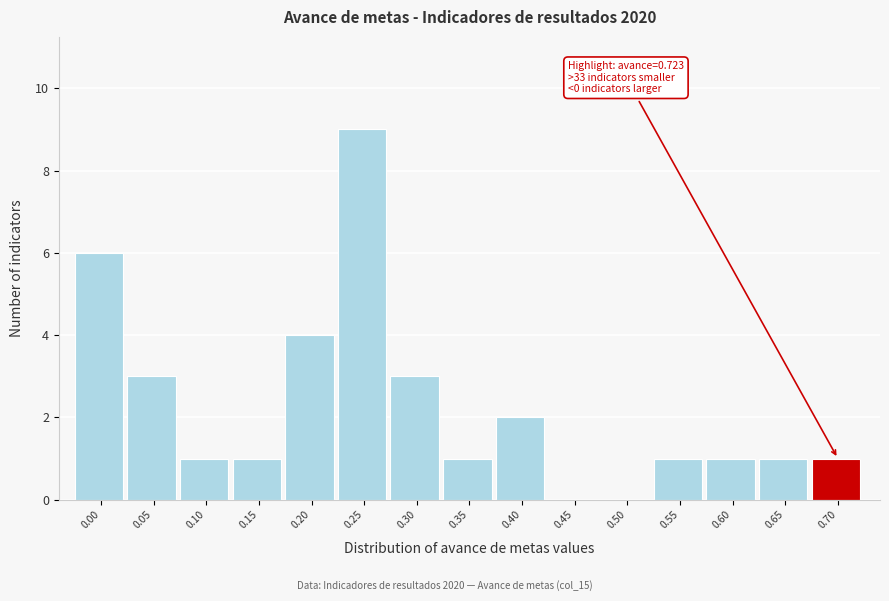

Reading left to right, extract all data points from this chart.

0.00=6	0.05=3	0.10=1	0.15=1	0.20=4	0.25=9	0.30=3	0.35=1	0.40=2	0.45=0	0.50=0	0.55=1	0.60=1	0.65=1	0.70=1